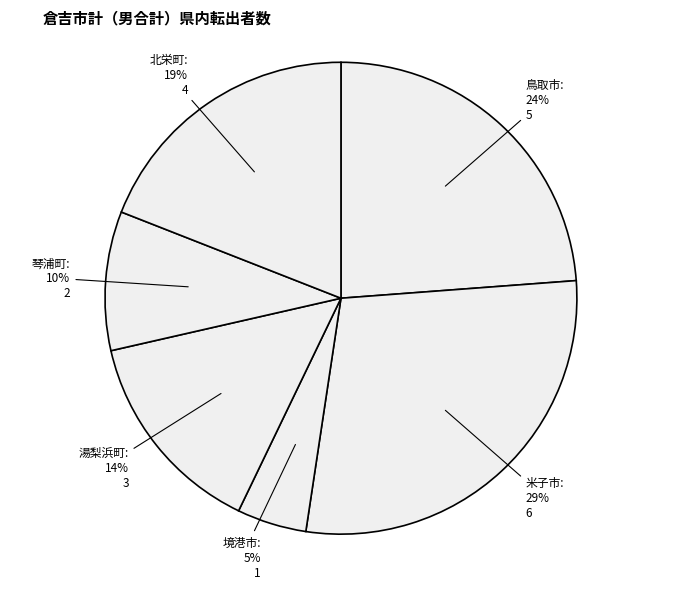

Between 境港市 and 湯梨浜町, which is larger?

湯梨浜町